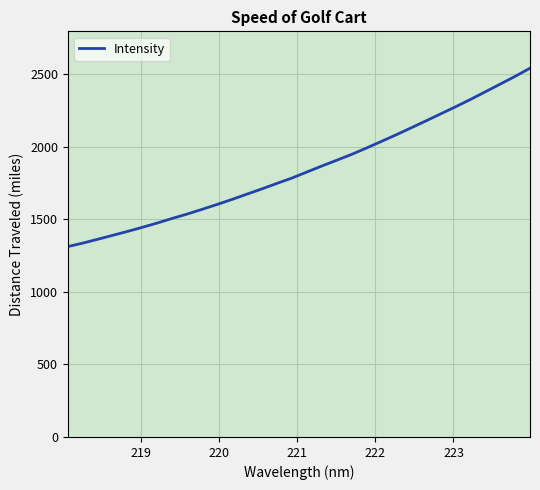

What is the difference between the maximum and minimum values?

1229.0